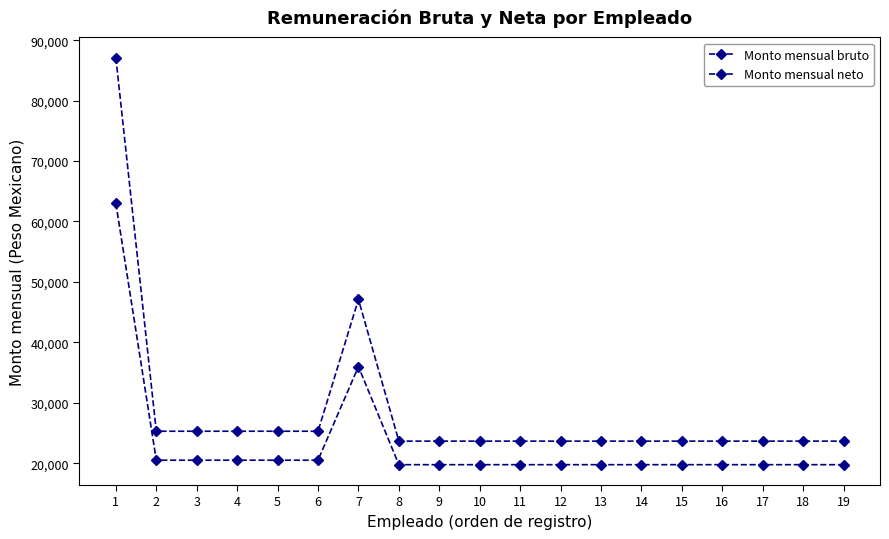

Rank the series at 8 from lowest to highest value.

Monto mensual neto, Monto mensual bruto